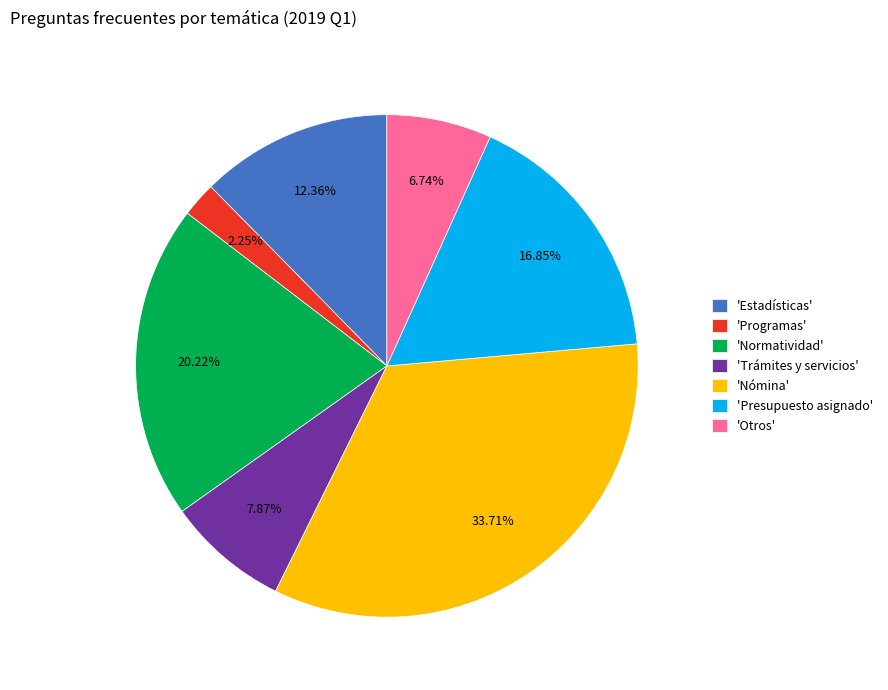

Does any single category account for the majority?

No